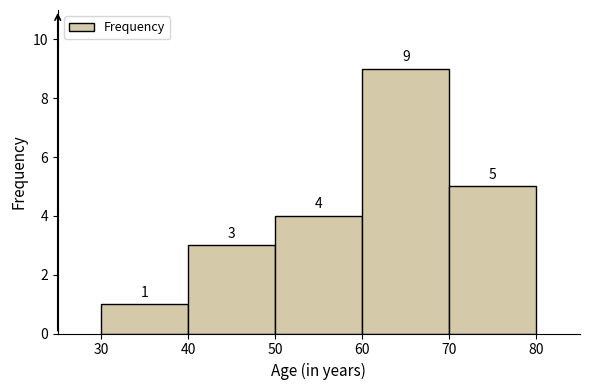

How tall is the bar that spans 60 to 70 on the x-axis?

9